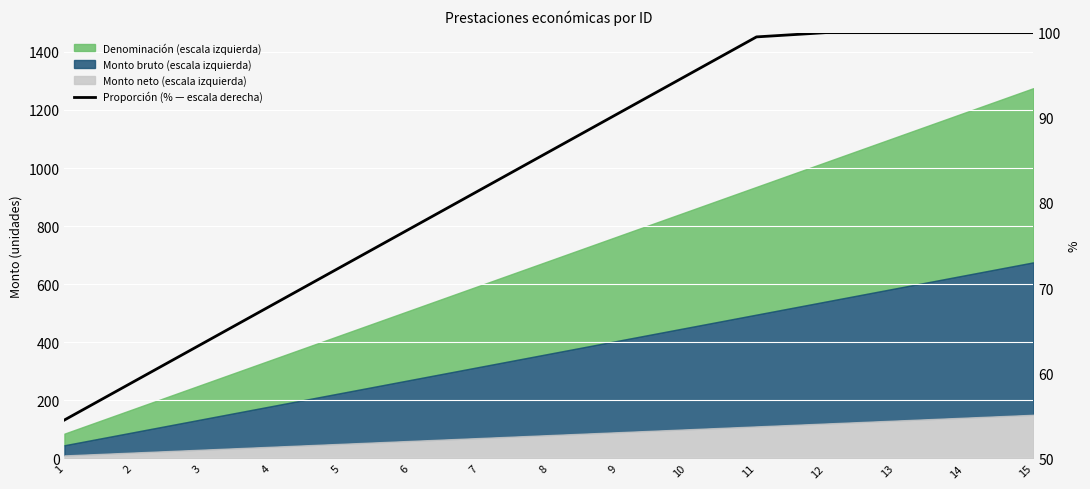

Reading left to right, extract all data points from this chart.

54.5	59.0	63.5	68.0	72.5	77.0	81.5	86.0	90.5	95.0	99.5	100.0	100.0	100.0	100.0